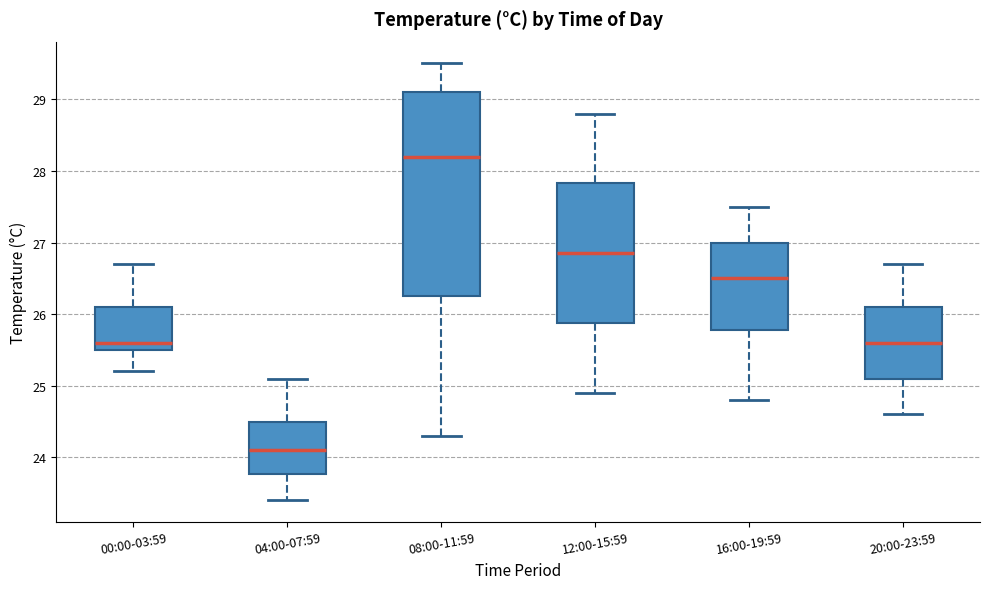

Which box is the tallest, from its lower edge to its upper edge?

08:00-11:59